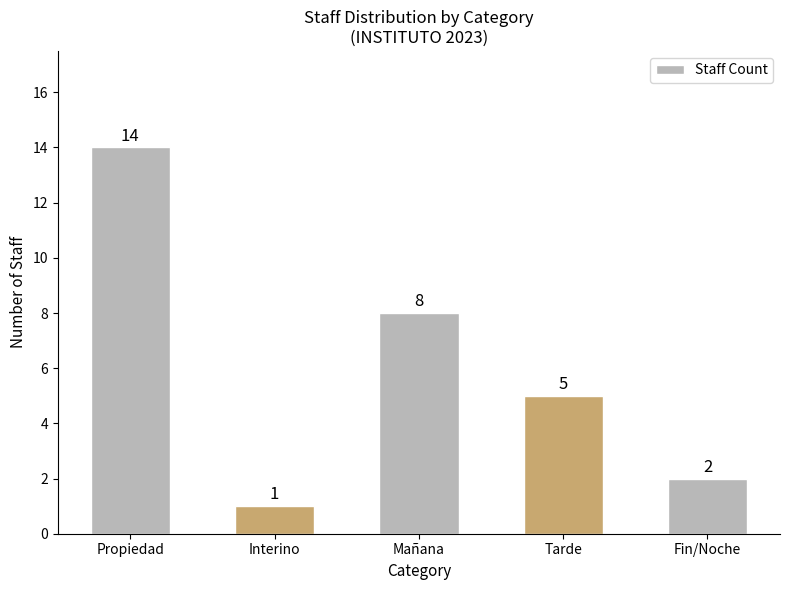

Reading left to right, extract all data points from this chart.

Propiedad=14	Interino=1	Mañana=8	Tarde=5	Fin/Noche=2